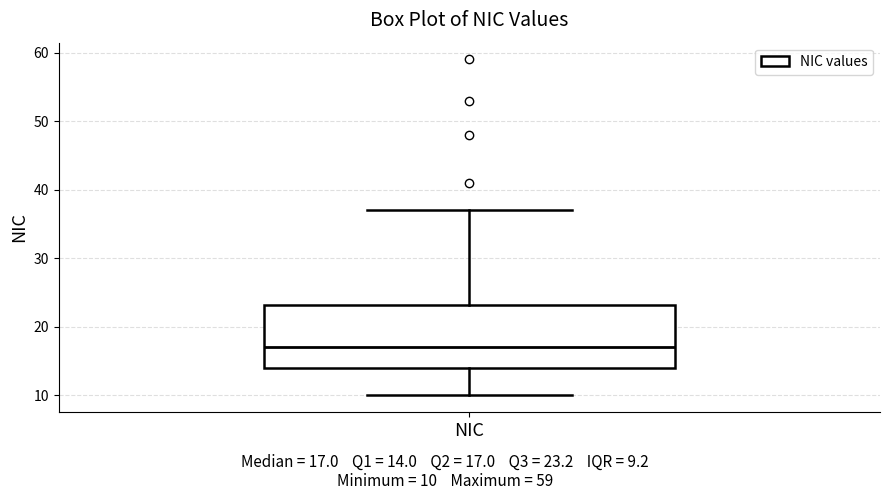

Where is the lower edge of the box for NIC on the y-axis? The values are not printed on the chart, so give them approximately, as read against the axis.

14